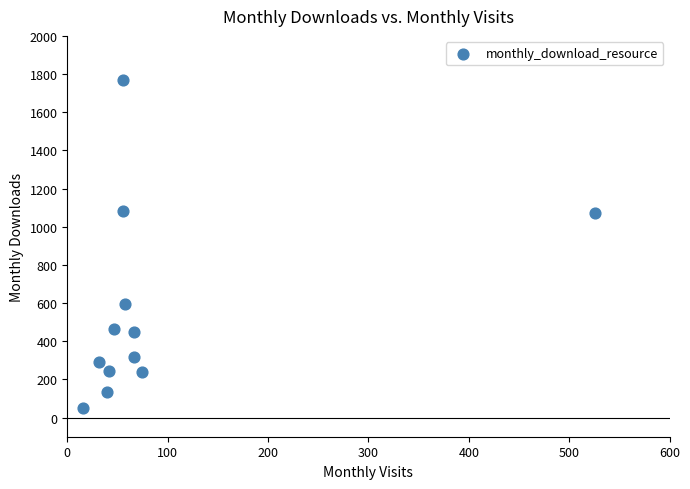

What is the average Y value?

559